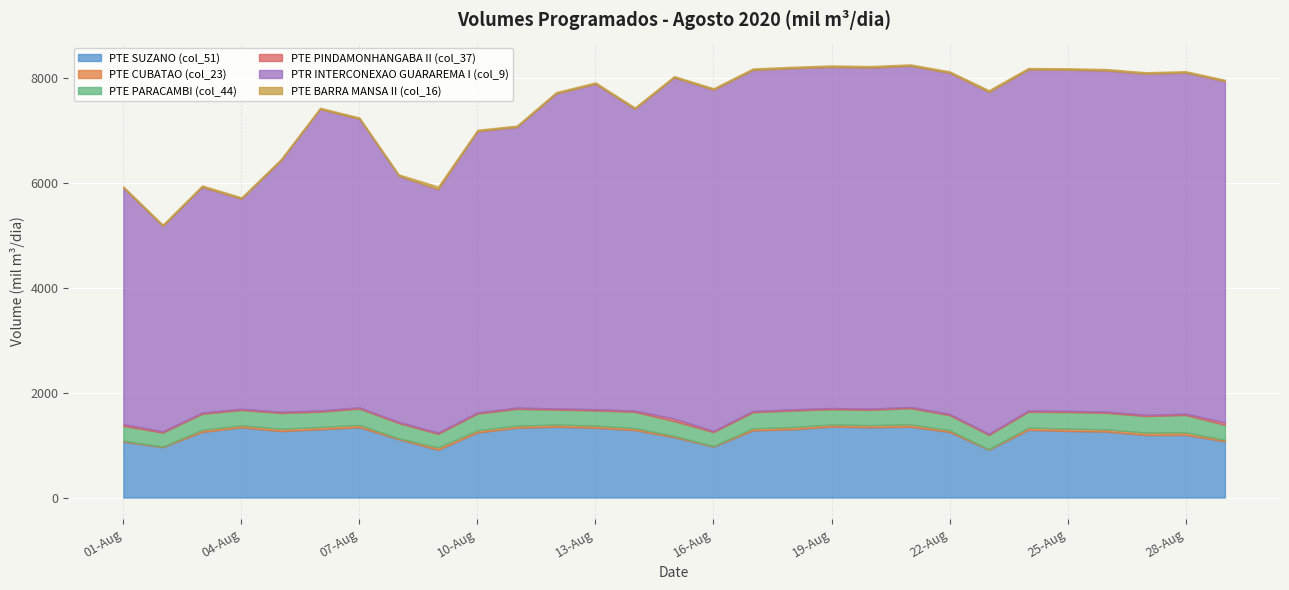

True or false: PTE CUBATAO (col_23) has more than 0 points higher than both neighbors.

True